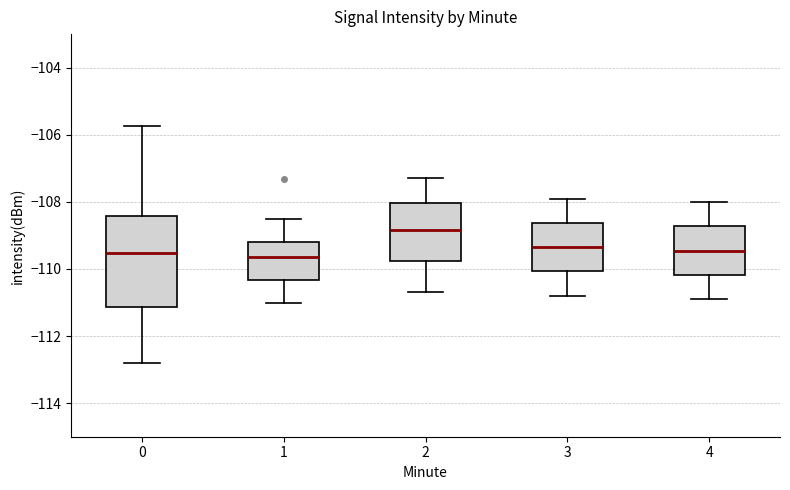

Reading left to right, read every box against the y-axis: the position of its median line, the range the box covers, and the ends of its whiskers. The values are not printed on the chart, so give them approximately, as read against the axis.

0: median -109.6, box -111.2 to -108.4, whiskers -112.8 to -105.8
1: median -109.6, box -110.4 to -109.2, whiskers -111.0 to -108.4
2: median -108.8, box -109.8 to -108.0, whiskers -110.6 to -107.2
3: median -109.4, box -110.0 to -108.6, whiskers -110.8 to -107.8
4: median -109.4, box -110.2 to -108.8, whiskers -110.8 to -108.0